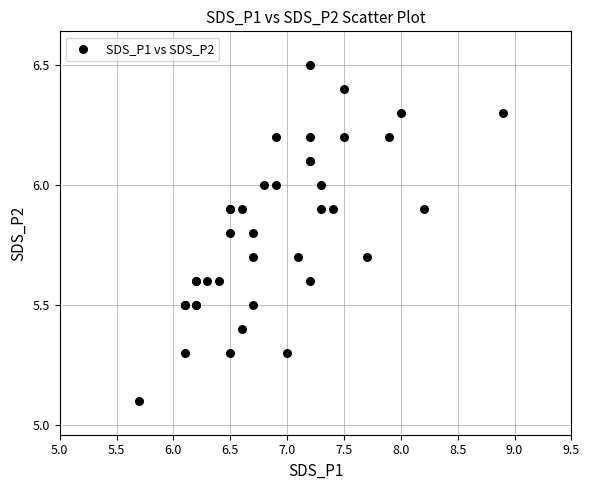

What Y value in the scatter plot is closest to 5?

5.1